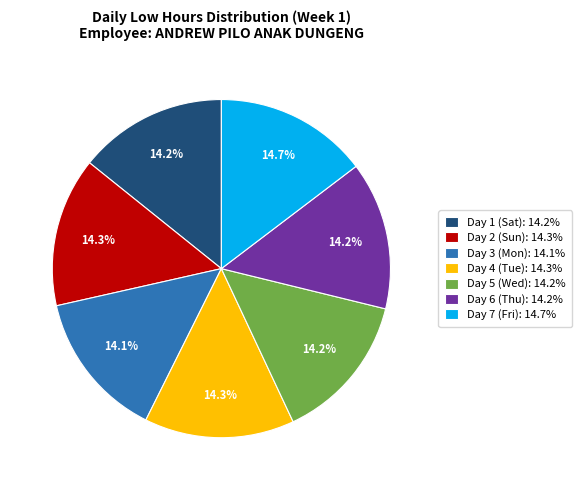

How many slices are in this pie chart?

7